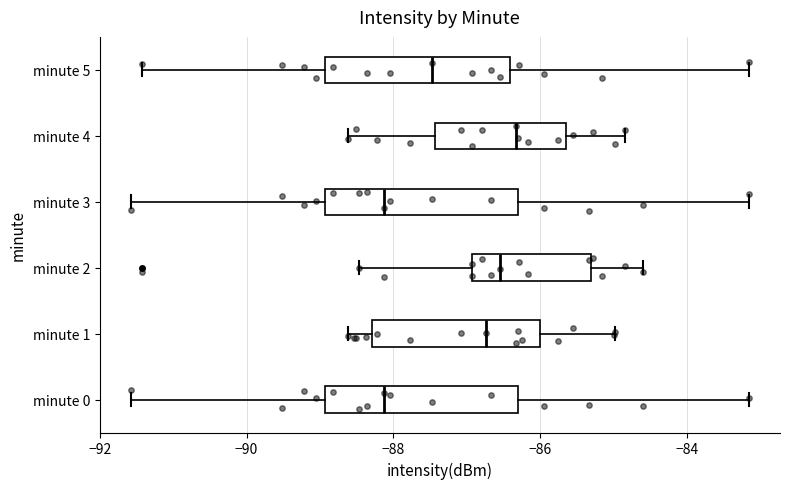

Reading bottom to top, read every box against the x-axis: the position of its median line, the range the box covers, and the ends of its whiskers. The values are not printed on the chart, so give them approximately, as read against the axis.

minute 0: median -88.2, box -89.0 to -86.4, whiskers -91.6 to -83.2
minute 1: median -86.8, box -88.2 to -86.0, whiskers -88.6 to -85.0
minute 2: median -86.6, box -87.0 to -85.4, whiskers -88.4 to -84.6
minute 3: median -88.2, box -89.0 to -86.4, whiskers -91.6 to -83.2
minute 4: median -86.4, box -87.4 to -85.6, whiskers -88.6 to -84.8
minute 5: median -87.4, box -89.0 to -86.4, whiskers -91.4 to -83.2